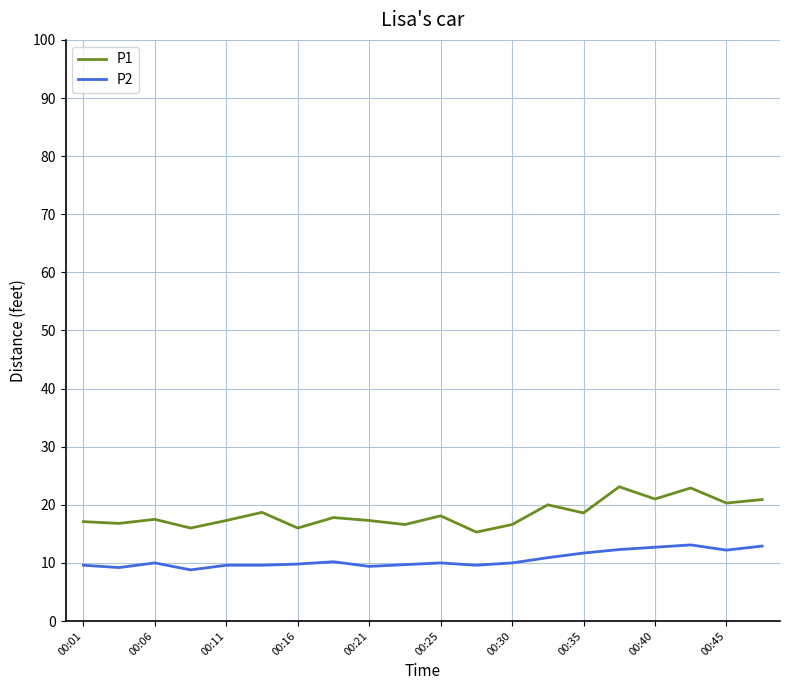

In P1, how many points are higher than both neighbors (excluding endpoints)?

7